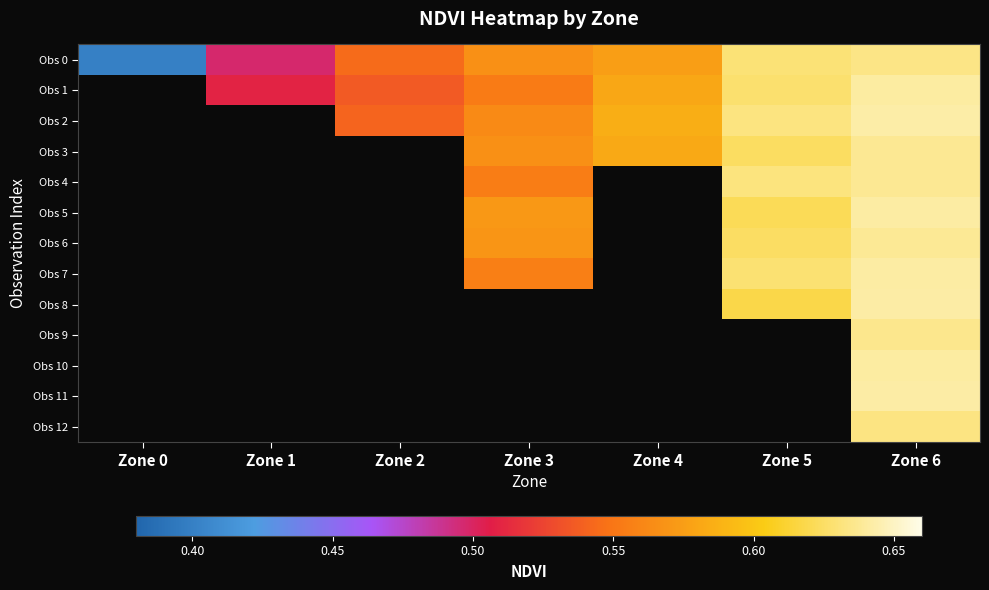

At which category is the sum across all series the highest?

Zone 6